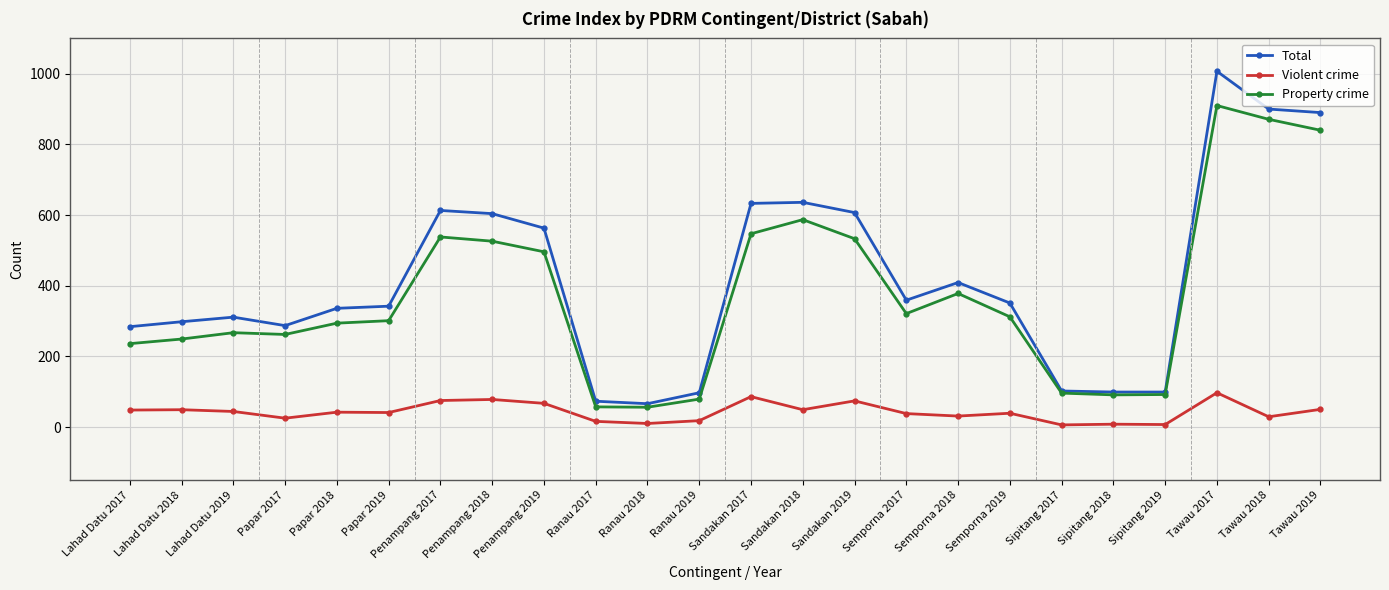

What is the total value across all series at Ranau 2017?

146